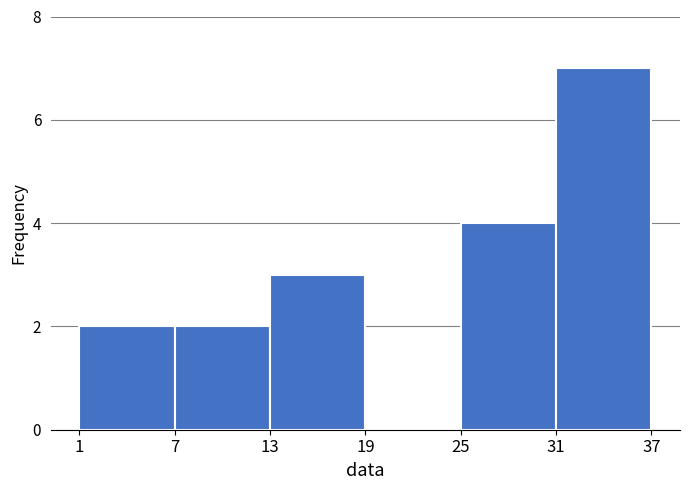

Over which range of the x-axis is the bar tallest?

31 to 37